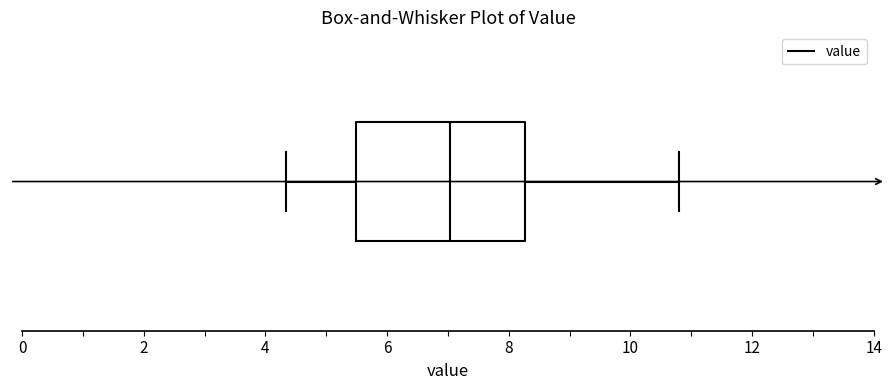

Read this box plot against the x-axis: the position of the median line, the range covered by the box, and the ends of both whiskers. The values are not printed on the chart, so give them approximately, as read against the axis.

median 7.0, box 5.4 to 8.2, whiskers 4.4 to 10.8